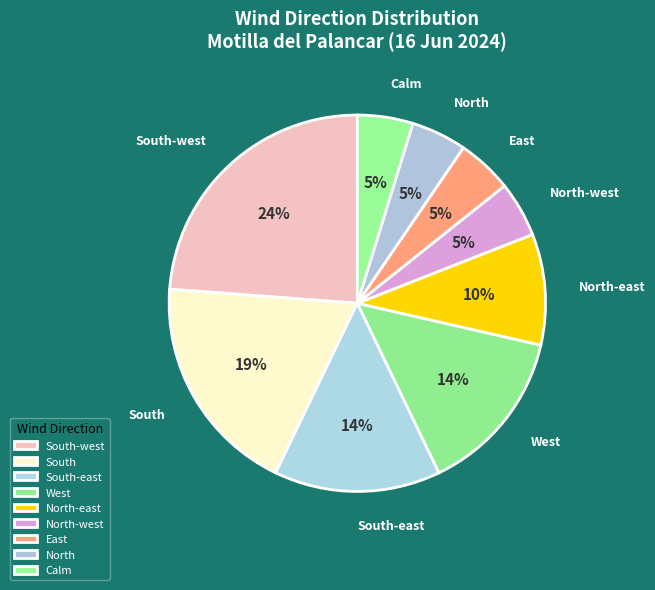

Is the sum of South-east and North-east greater than half?

No